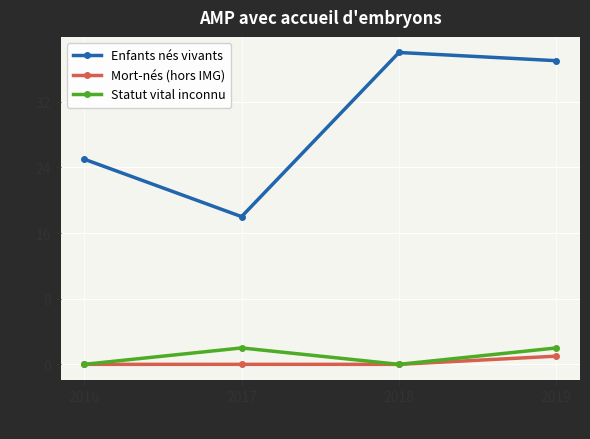

True or false: Mort-nés (hors IMG) and Enfants nés vivants cross at least once.

False